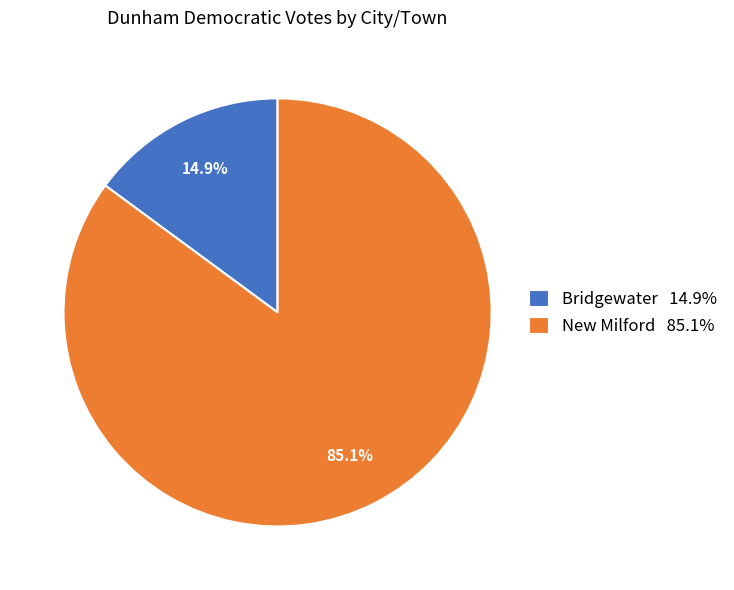

How many segments does this pie chart have?

2